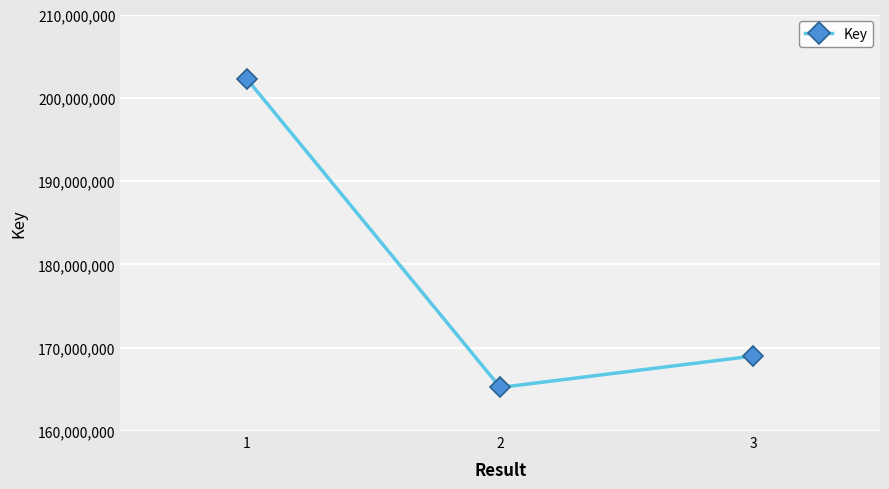

What is the average value?

178826307